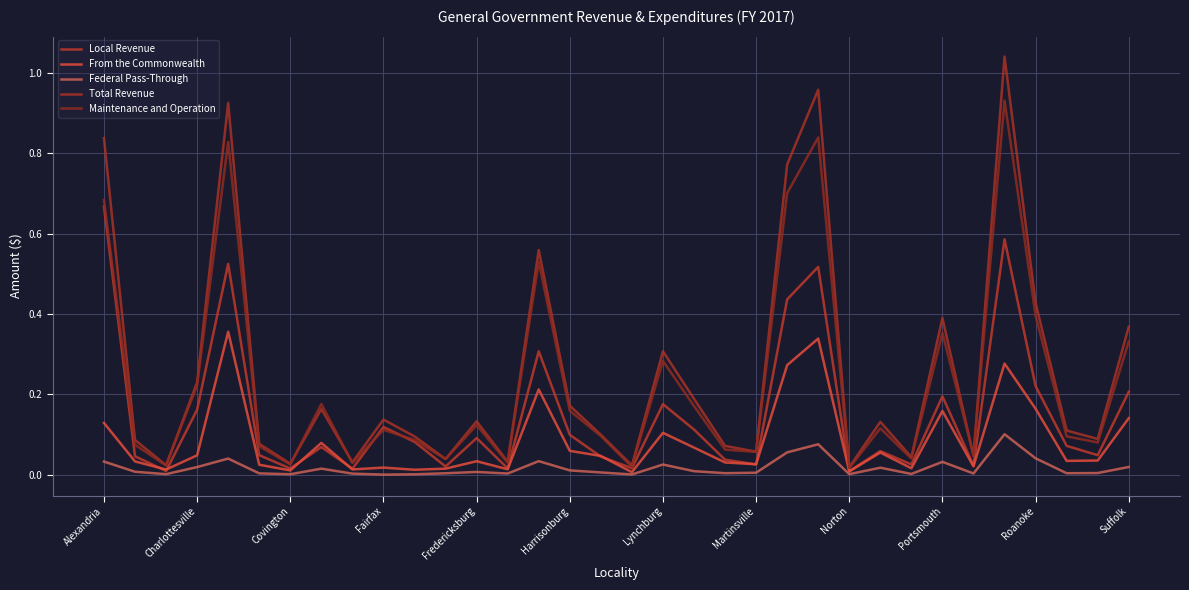

Does the chart have visible grid lines?

Yes